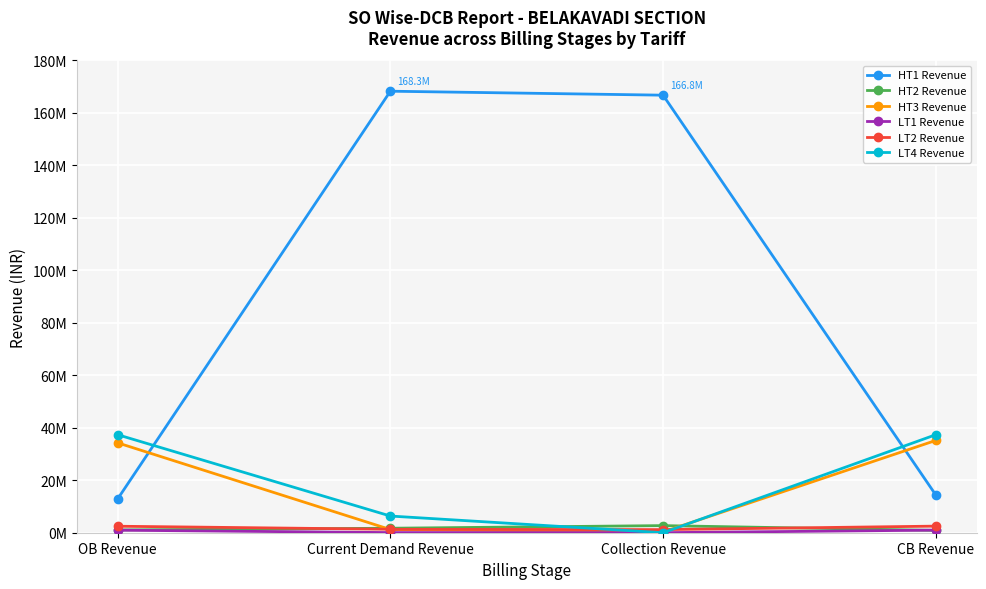

Which category has the lowest value across all series?

Collection Revenue